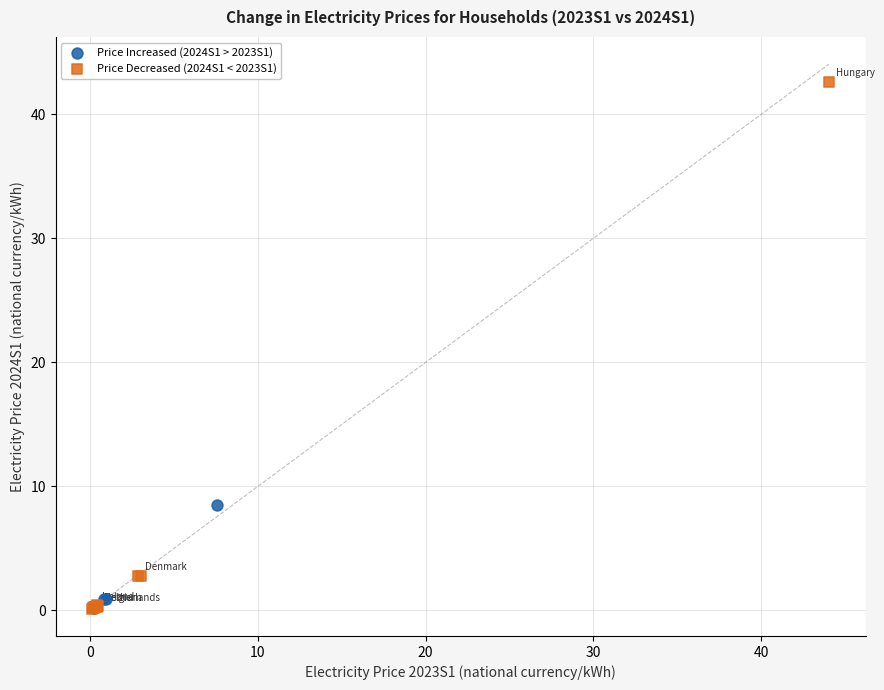

Which series reaches the maximum Y coordinate?

Price Decreased (2024S1 < 2023S1)